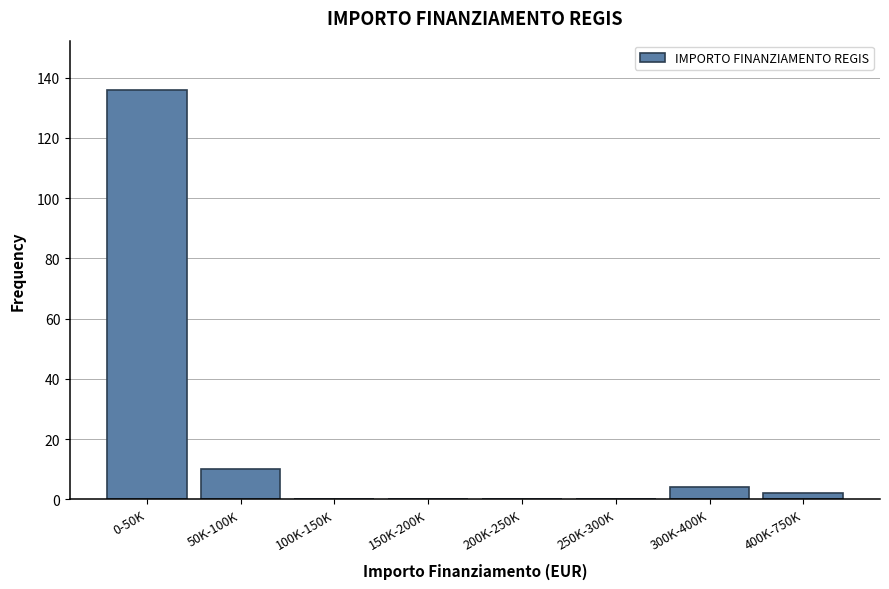

Reading left to right, extract all data points from this chart.

0-50K=136	50K-100K=10	100K-150K=0	150K-200K=0	200K-250K=0	250K-300K=0	300K-400K=4	400K-750K=2